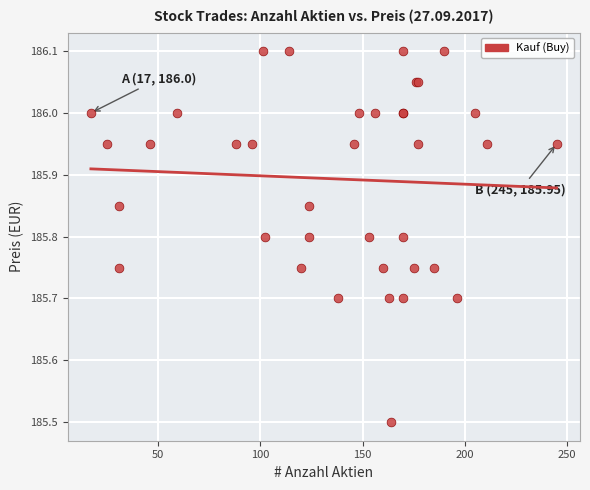

What Y value in the scatter plot is closest to 185?

185.5